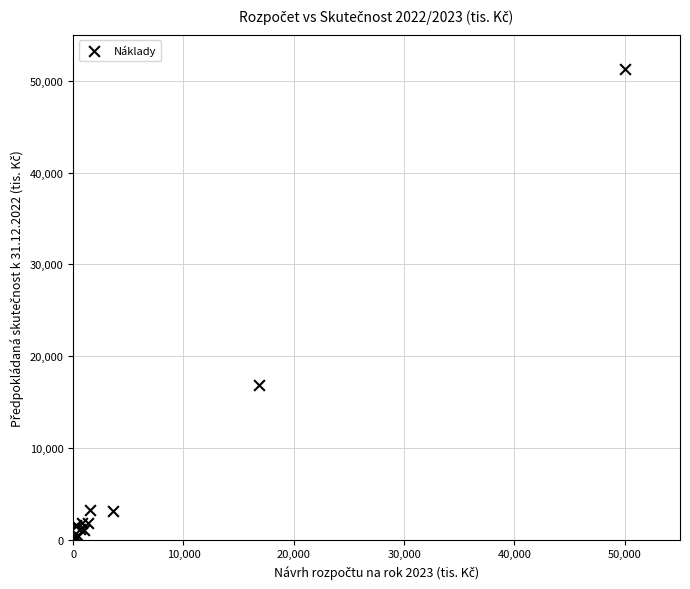

What Y value in the scatter plot is closest to 25616?

16800